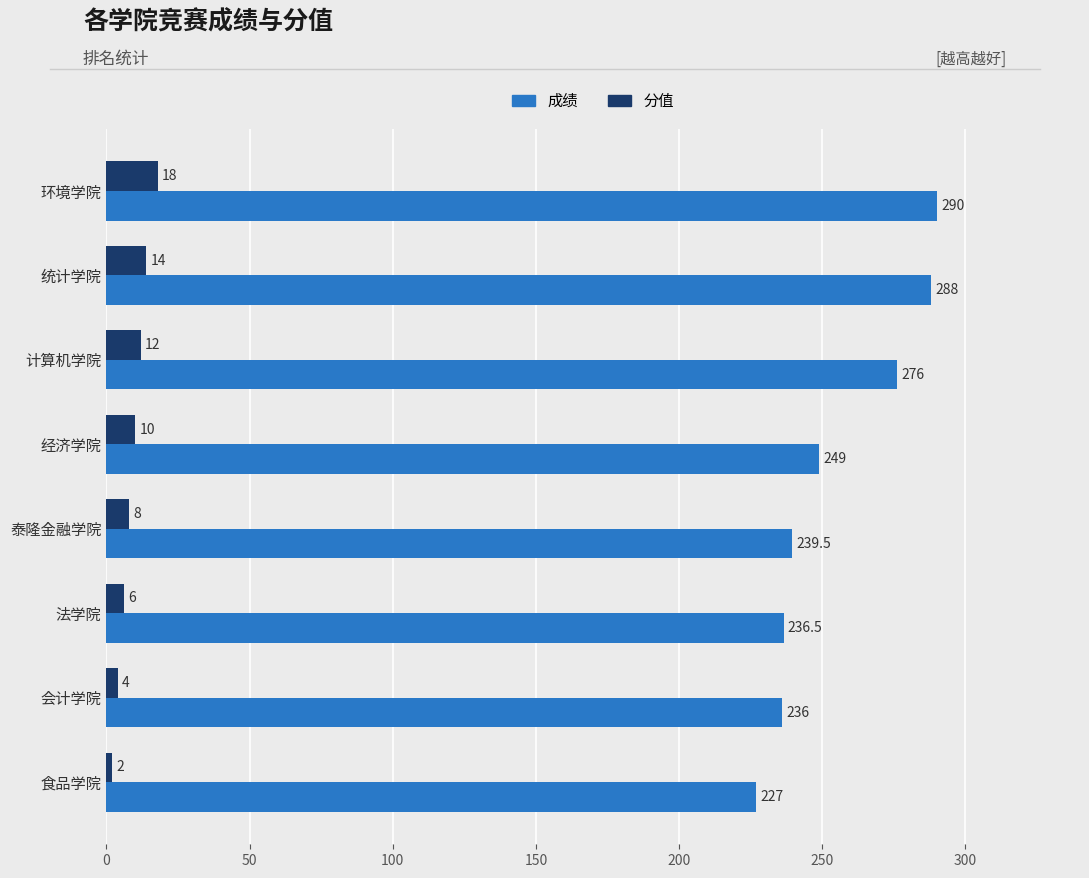

True or false: 成绩 has a value of 290.0 at 环境学院.

True